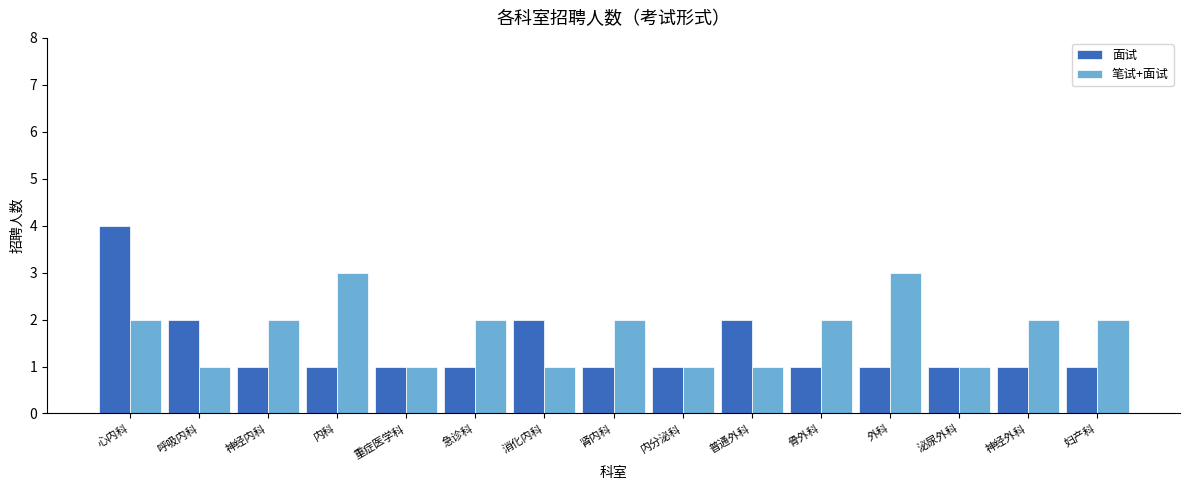

How many data points in 笔试+面试 are less than 2?

6